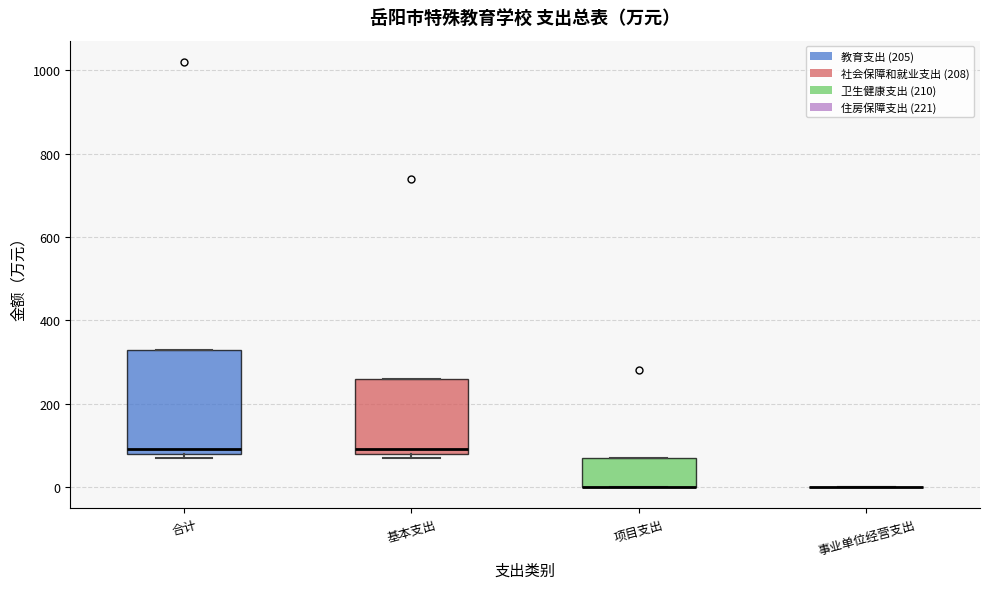

Reading left to right, read every box against the y-axis: the position of its median line, the range the box covers, and the ends of its whiskers. The values are not printed on the chart, so give them approximately, as read against the axis.

合计: median 100, box 80 to 320, whiskers 80 (just below the box's lower edge) to 320
基本支出: median 100, box 80 to 260, whiskers 80 (just below the box's lower edge) to 260
项目支出: median 0 (drawn on the box's lower edge), box 0 to 80, whiskers 0 to 80
事业单位经营支出: box collapsed to a line at 0, whiskers 0 to 0